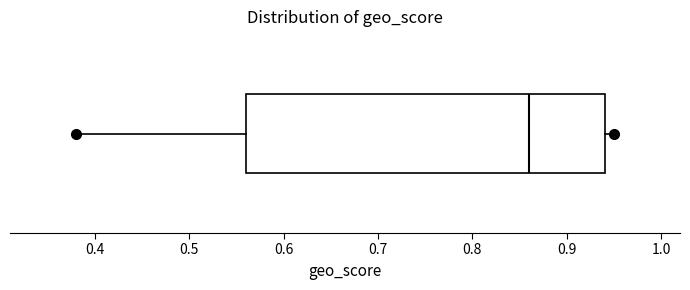

Read this box plot against the x-axis: the position of the median line, the range covered by the box, and the ends of both whiskers. The values are not printed on the chart, so give them approximately, as read against the axis.

median 0.86, box 0.56 to 0.94, whiskers 0.38 to 0.95